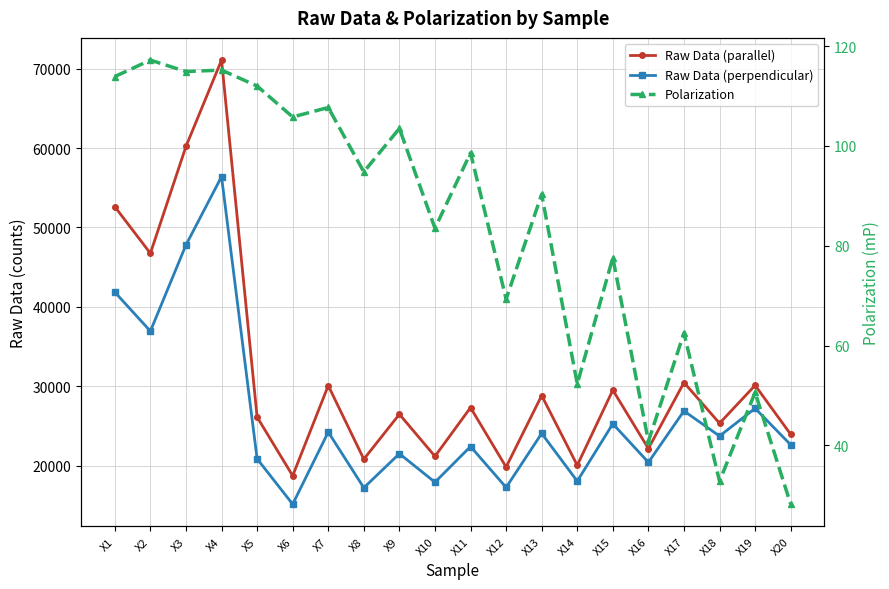

How many values in the Raw Data (perpendicular) series are below 23721?

10